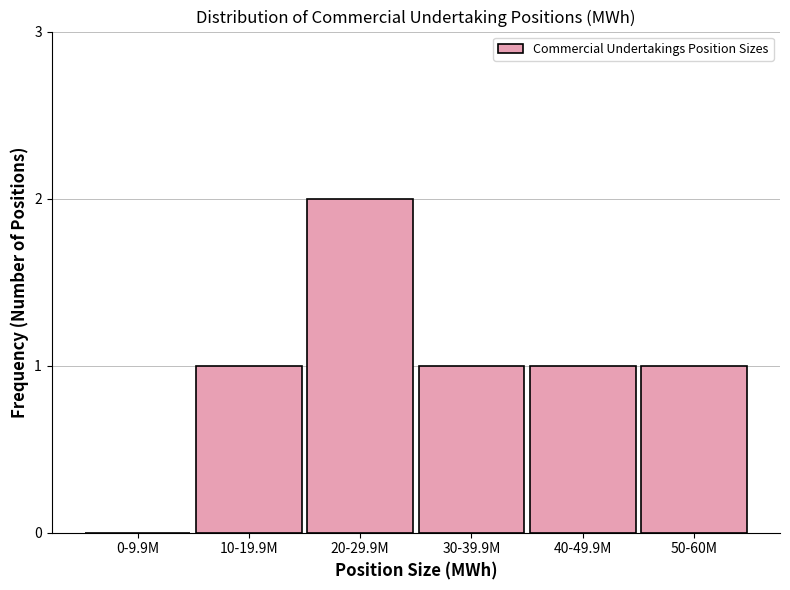

Reading right to left, what are all the values shown in this chart?

50-60M=1	40-49.9M=1	30-39.9M=1	20-29.9M=2	10-19.9M=1	0-9.9M=0